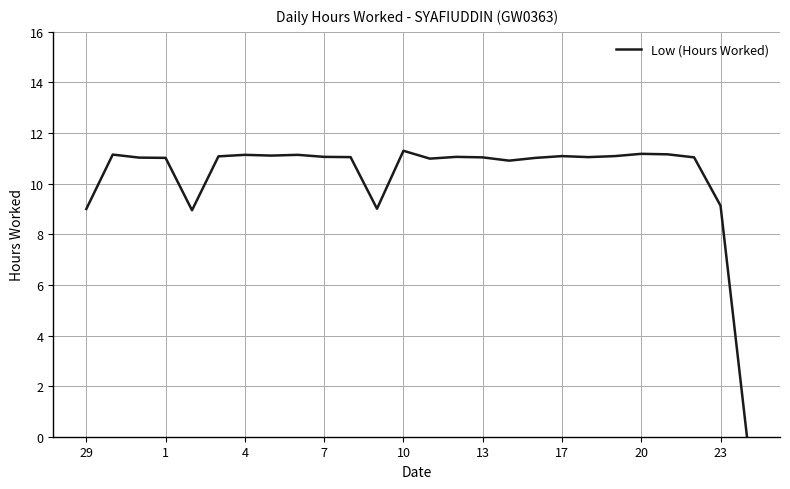

What is the maximum value shown in the chart?

11.3